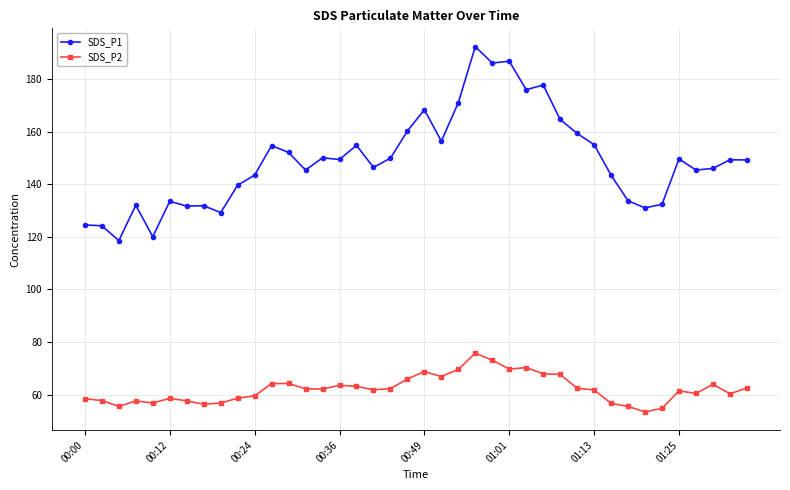

In SDS_P2, how many points are lower than both neighbors (excluding endpoints)?

10